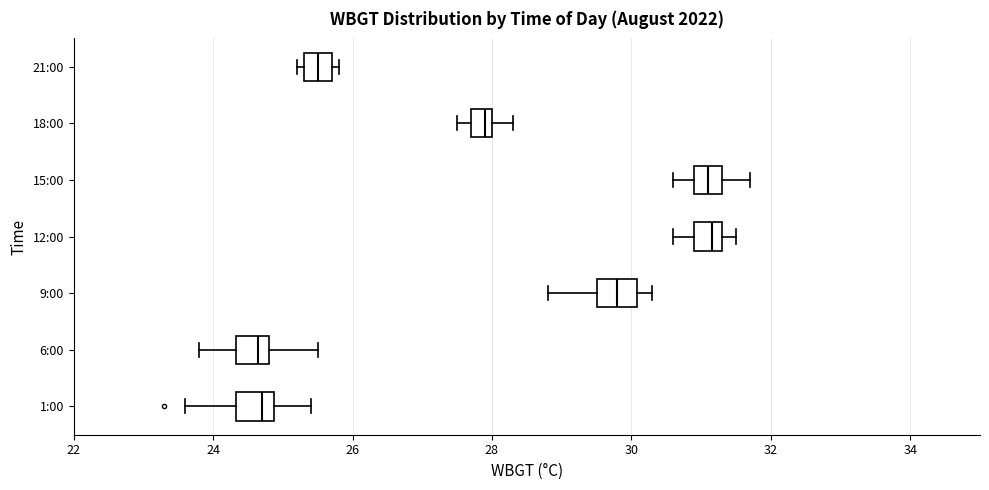

Reading bottom to top, read every box against the x-axis: the position of its median line, the range the box covers, and the ends of its whiskers. The values are not printed on the chart, so give them approximately, as read against the axis.

1:00: median 24.8 (just left of the box's right edge), box 24.4 to 24.8, whiskers 23.6 to 25.4
6:00: median 24.6, box 24.4 to 24.8, whiskers 23.8 to 25.6
9:00: median 29.8, box 29.6 to 30.0, whiskers 28.8 to 30.4
12:00: median 31.2, box 31.0 to 31.4, whiskers 30.6 to 31.6
15:00: median 31.2, box 31.0 to 31.4, whiskers 30.6 to 31.8
18:00: median 28.0 (just left of the box's right edge), box 27.8 to 28.0, whiskers 27.6 to 28.4
21:00: median 25.6, box 25.4 to 25.8, whiskers 25.2 to 25.8 (just right of the box's right edge)